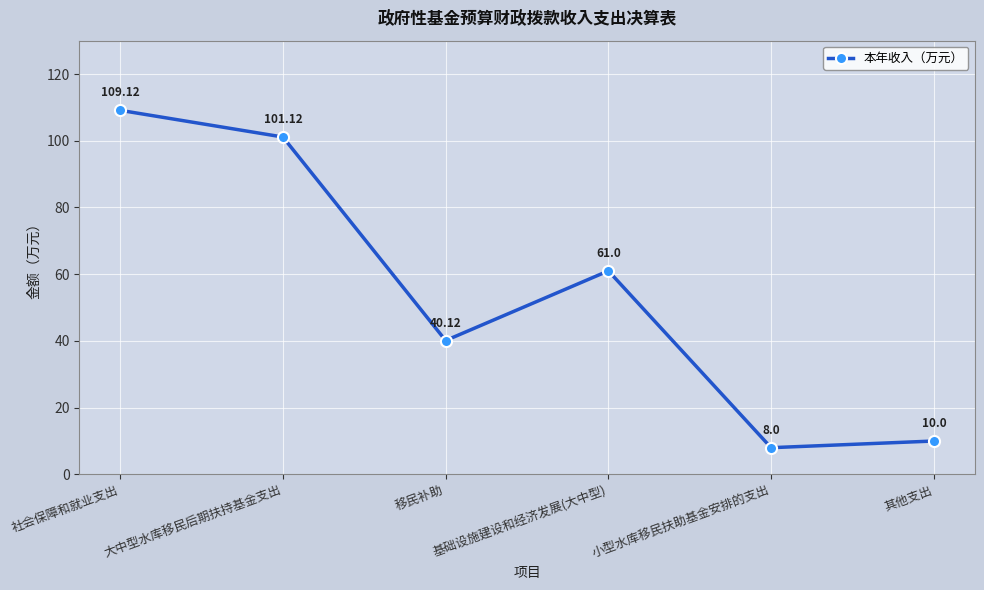

Is it true that the value at 移民补助 is 60.4?

False